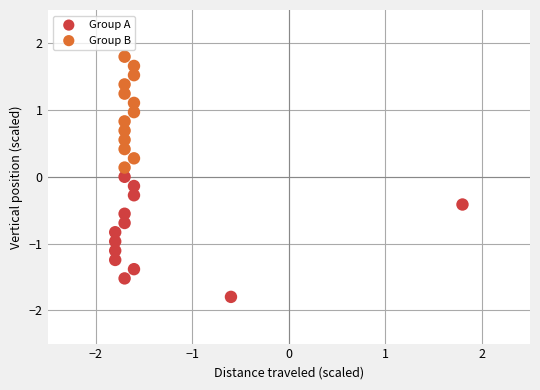

Which series contains the highest Y value?

Group B